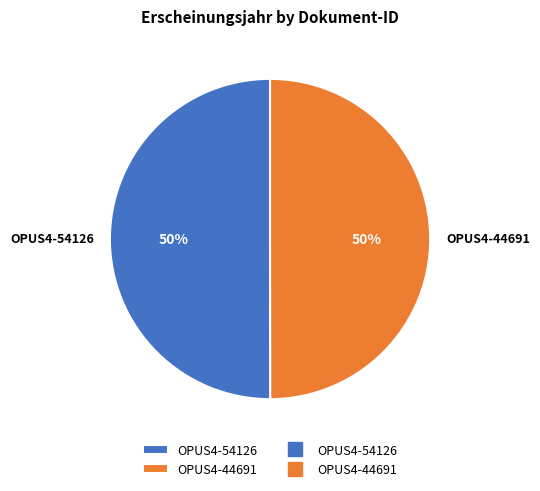

Do OPUS4-54126 and OPUS4-44691 together represent more than half of the pie?

Yes